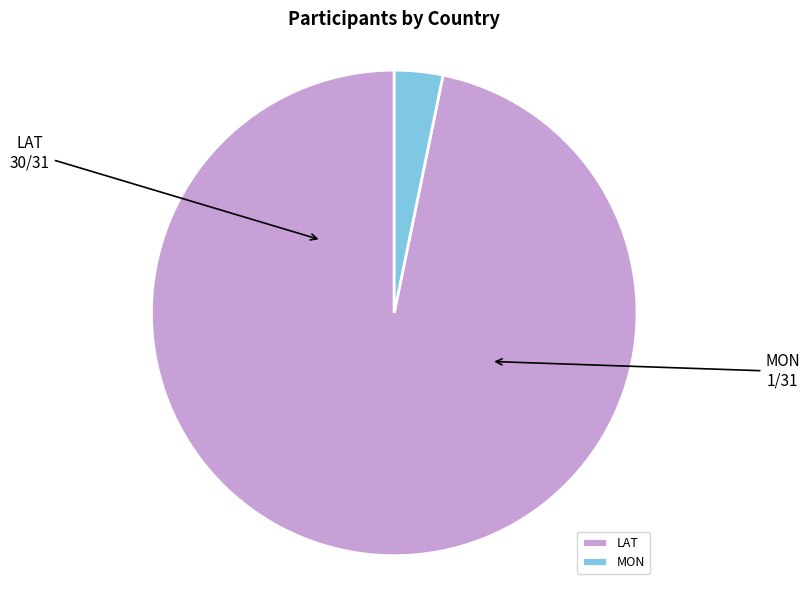

Which category has the biggest portion of the pie?

LAT